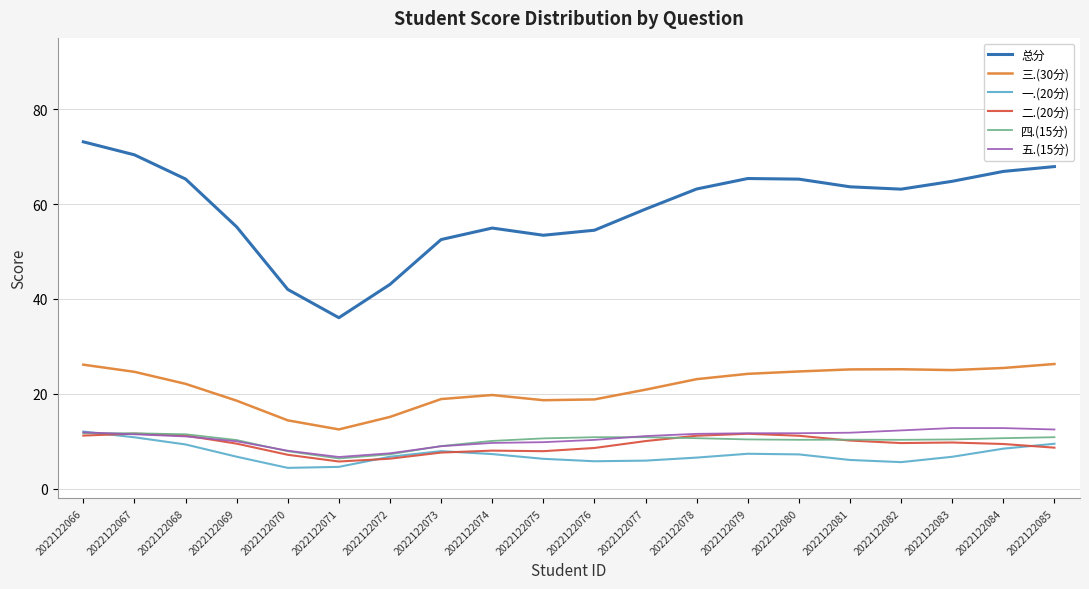

True or false: 三.(30分) and 一.(20分) cross at least once.

False